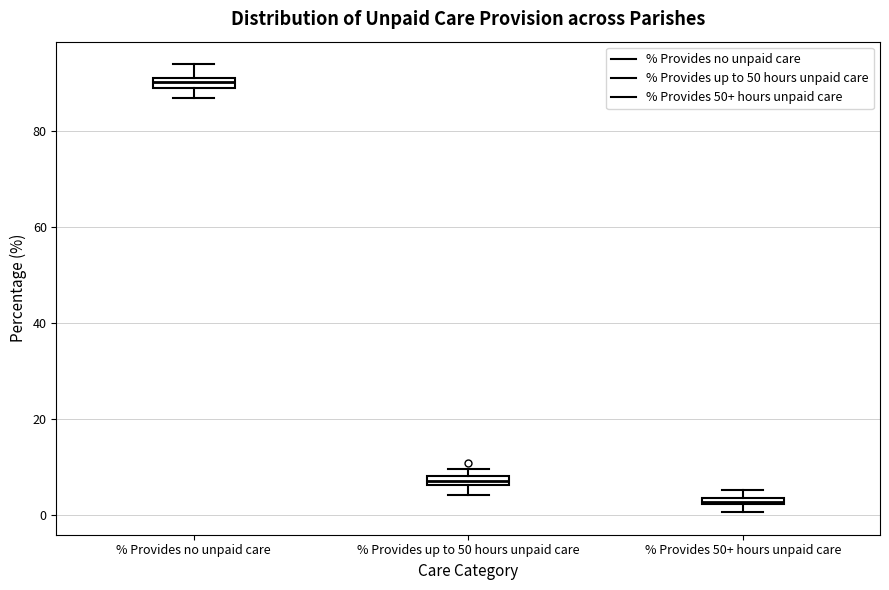

Where is the lower edge of the box for % Provides up to 50 hours unpaid care on the y-axis? The values are not printed on the chart, so give them approximately, as read against the axis.

6